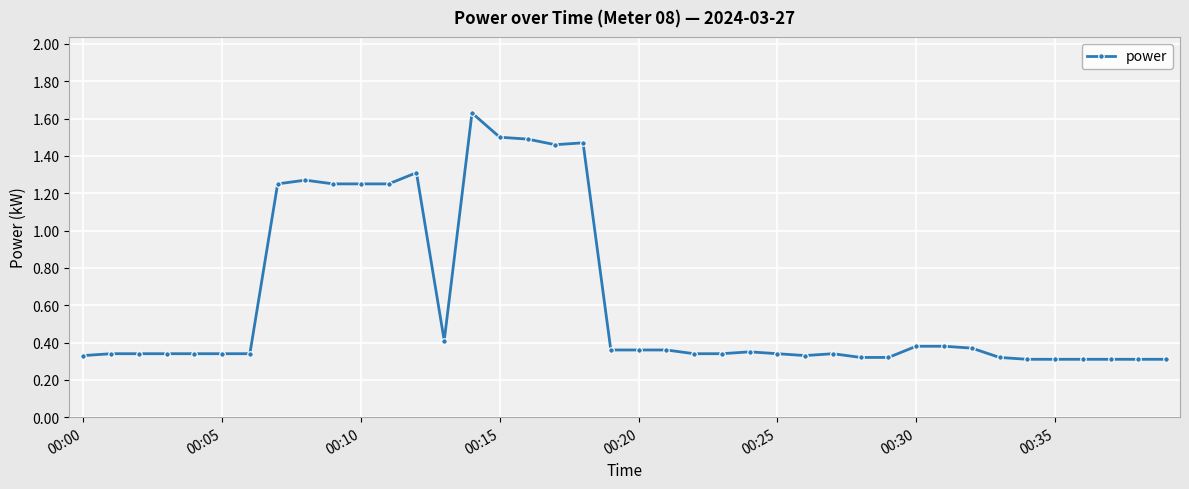

How many values are between 0 and 1?

29